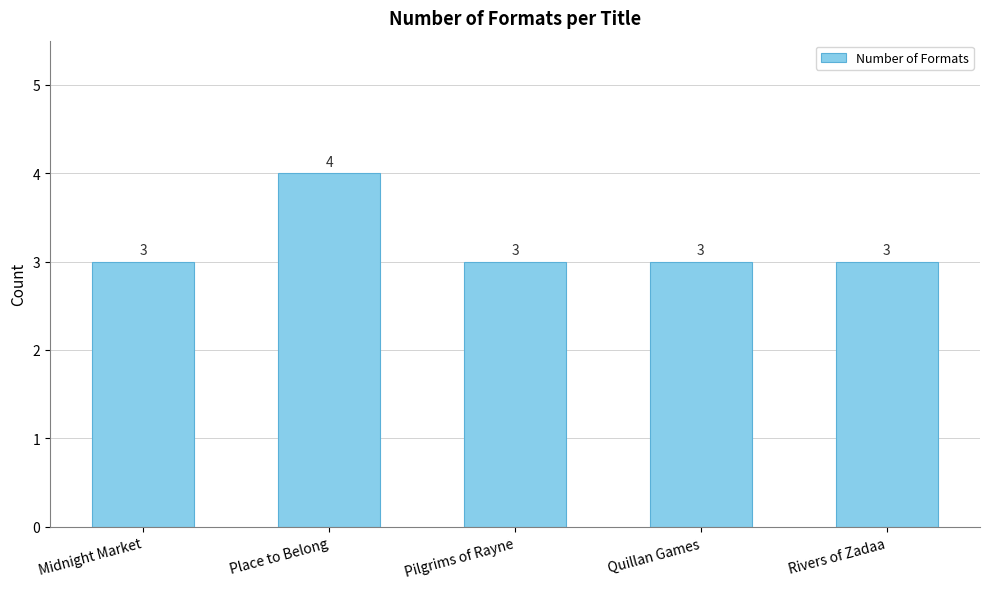

Reading left to right, what are all the values shown in this chart?

Midnight Market=3	Place to Belong=4	Pilgrims of Rayne=3	Quillan Games=3	Rivers of Zadaa=3